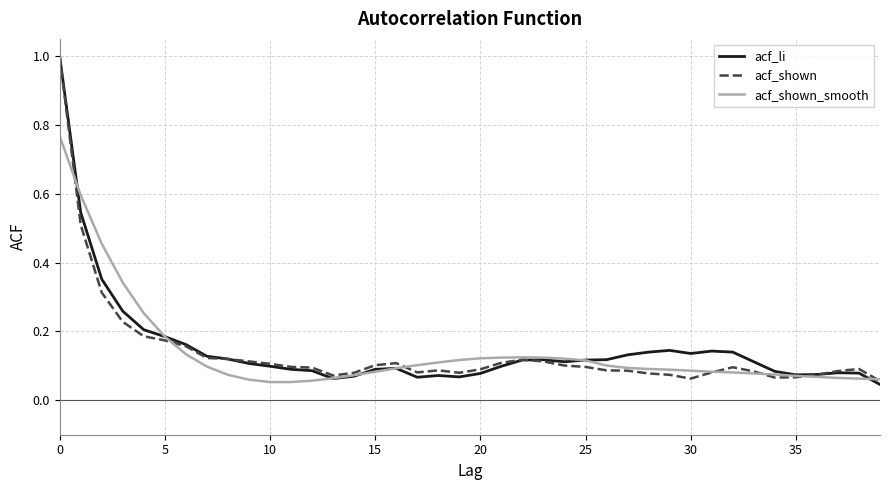

What is the maximum value for acf_shown?

1.0